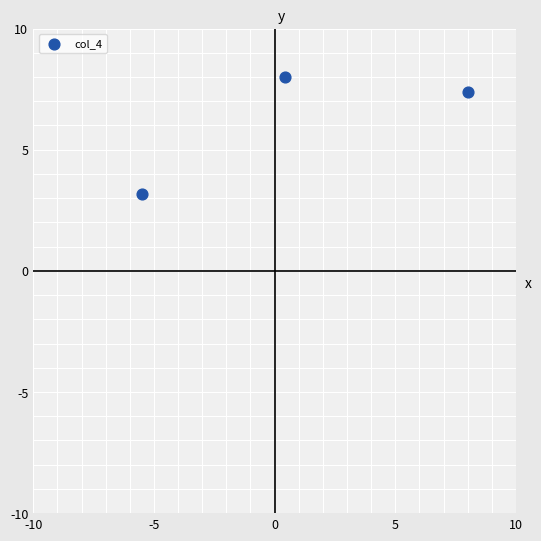

What is the average Y value?

6.2